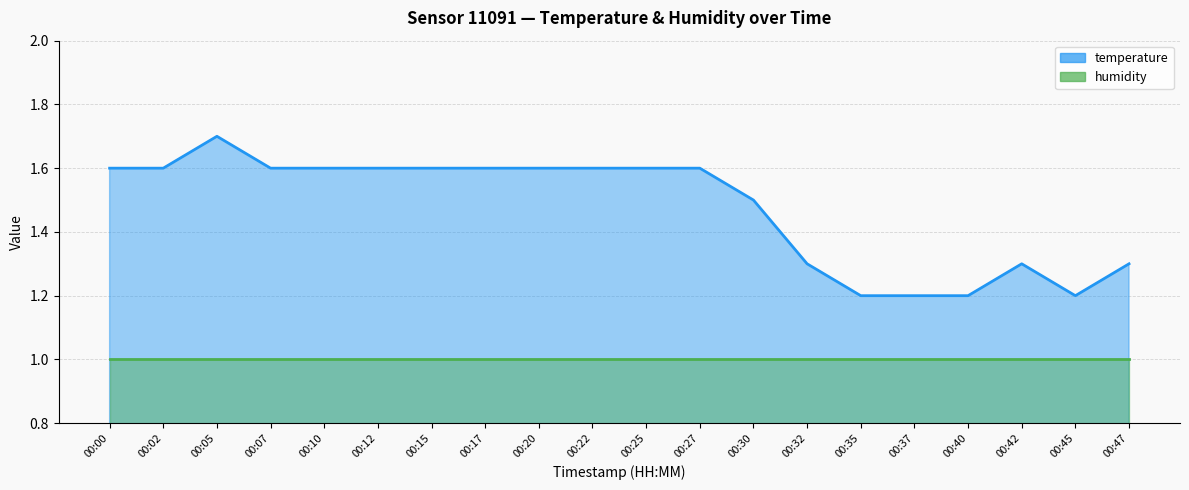

Approximately how many times larger is the value at 00:37 compared to 00:30?

0.8